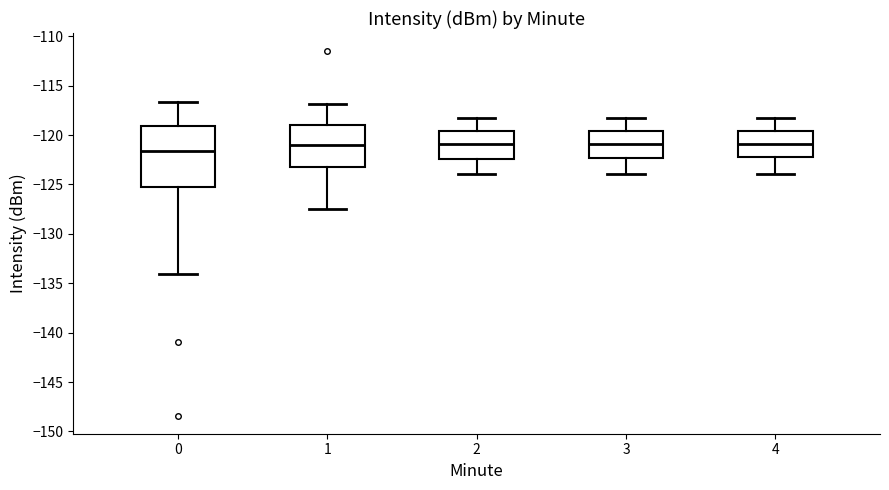

Reading left to right, read every box against the y-axis: the position of its median line, the range the box covers, and the ends of its whiskers. The values are not printed on the chart, so give them approximately, as read against the axis.

0: median -121.5, box -125.5 to -119.0, whiskers -134.0 to -116.5
1: median -121.0, box -123.5 to -119.0, whiskers -127.5 to -117.0
2: median -121.0, box -122.5 to -119.5, whiskers -124.0 to -118.5
3: median -121.0, box -122.5 to -119.5, whiskers -124.0 to -118.5
4: median -121.0, box -122.0 to -119.5, whiskers -124.0 to -118.5